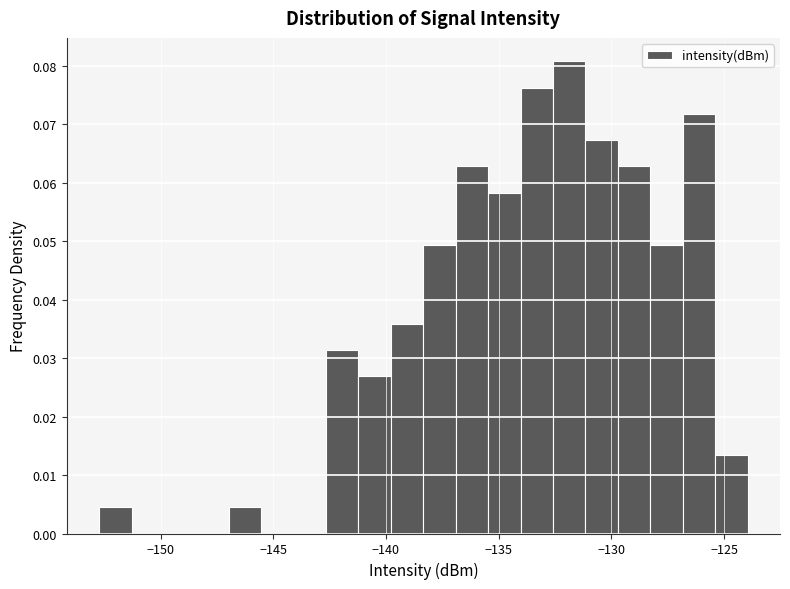

Read against the x-axis, roughly where is the centre of the tallest bar?

-132.0